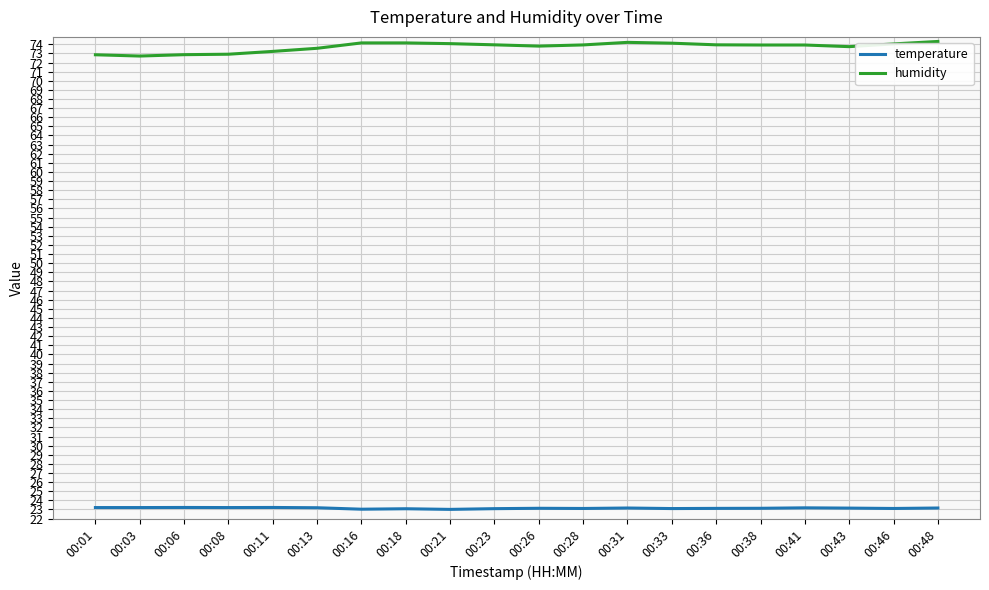

Between 00:06 and 00:41, which series saw the biggest shift?

humidity